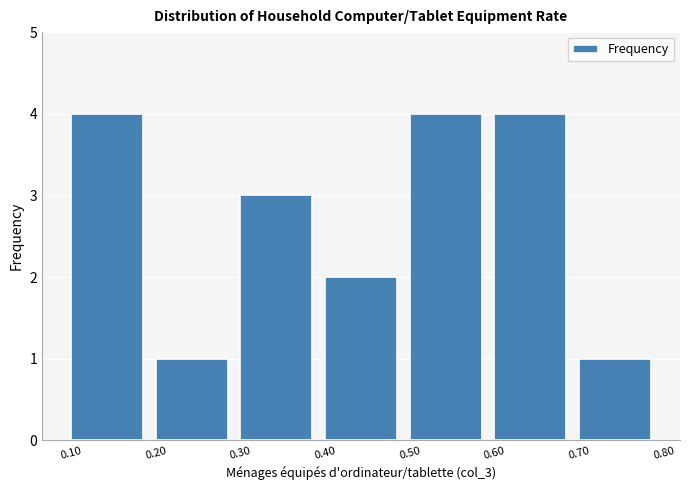

Reading left to right, list every bar in this chart as the range it spans on the x-axis followed by its height. The values are not printed on the chart, so give them approximately, as read against the axis.

0.10 to 0.20: 4
0.20 to 0.30: 1
0.30 to 0.40: 3
0.40 to 0.50: 2
0.50 to 0.60: 4
0.60 to 0.70: 4
0.70 to 0.80: 1